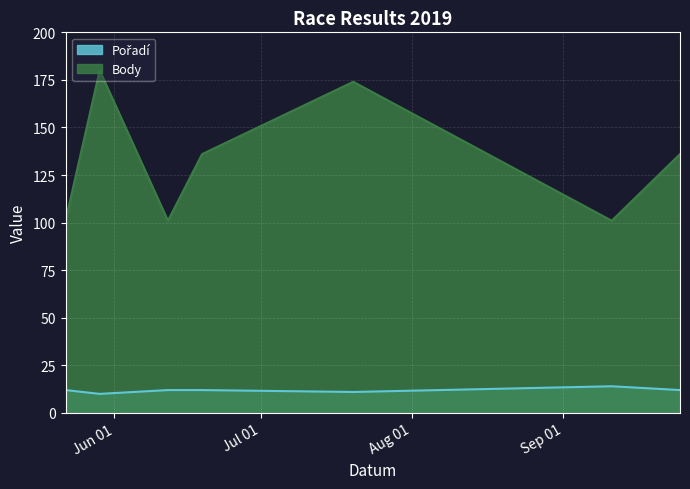

Which series has the largest total across all categories?

Body